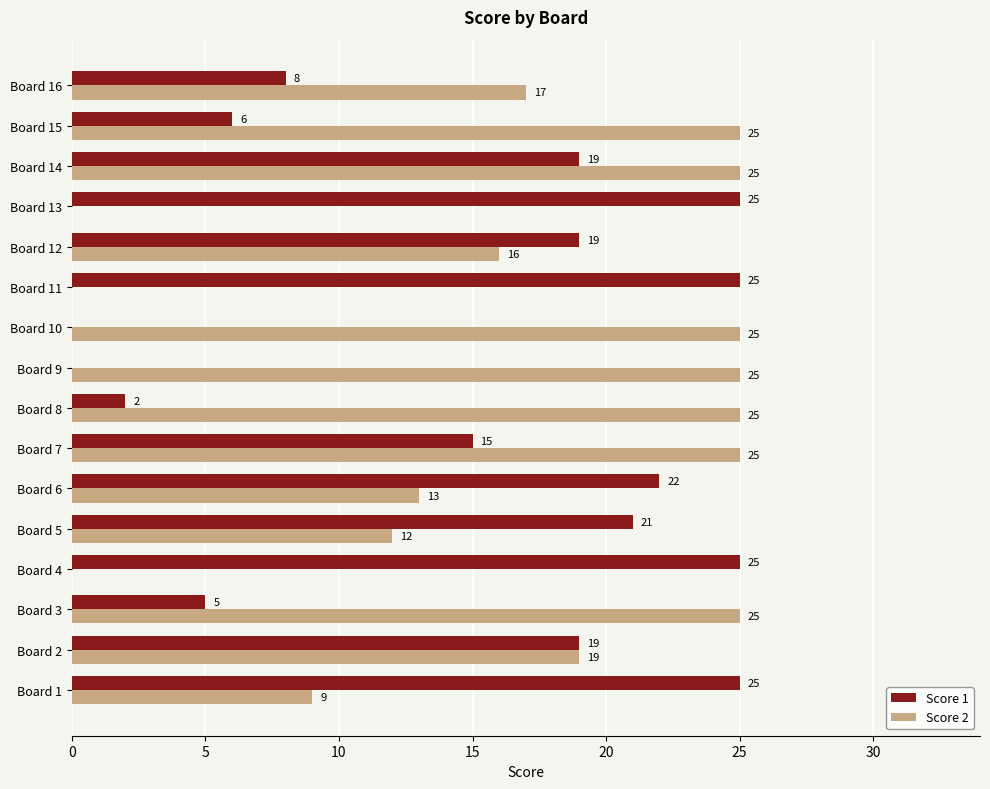

At which label is Score 2 closest to 12?

Board 5